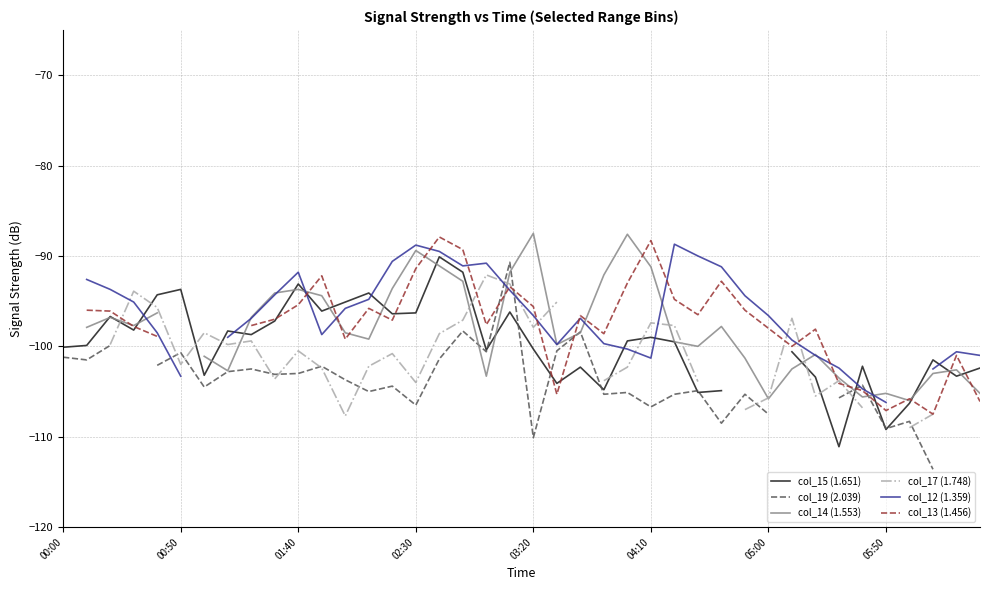

What are all the series names shown in the legend?

col_15 (1.651), col_19 (2.039), col_14 (1.553), col_17 (1.748), col_12 (1.359), col_13 (1.456)